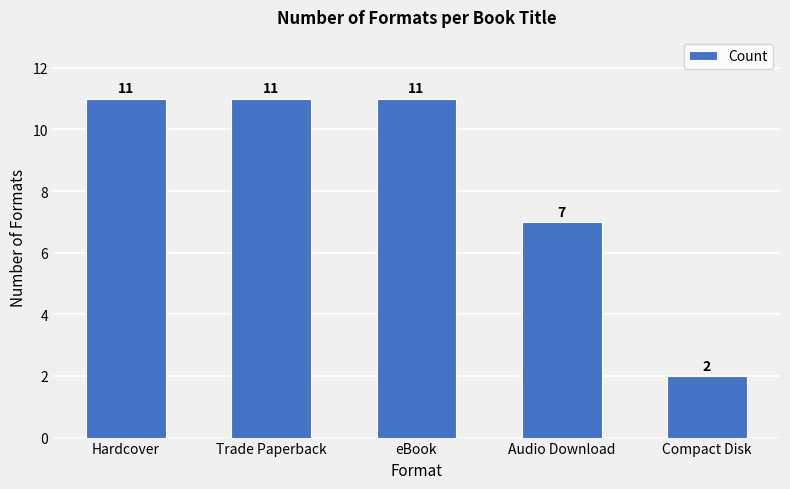

How many series are shown in this chart?

1